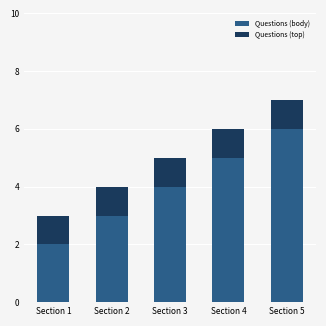

At which category is the sum across all series the highest?

Section 5